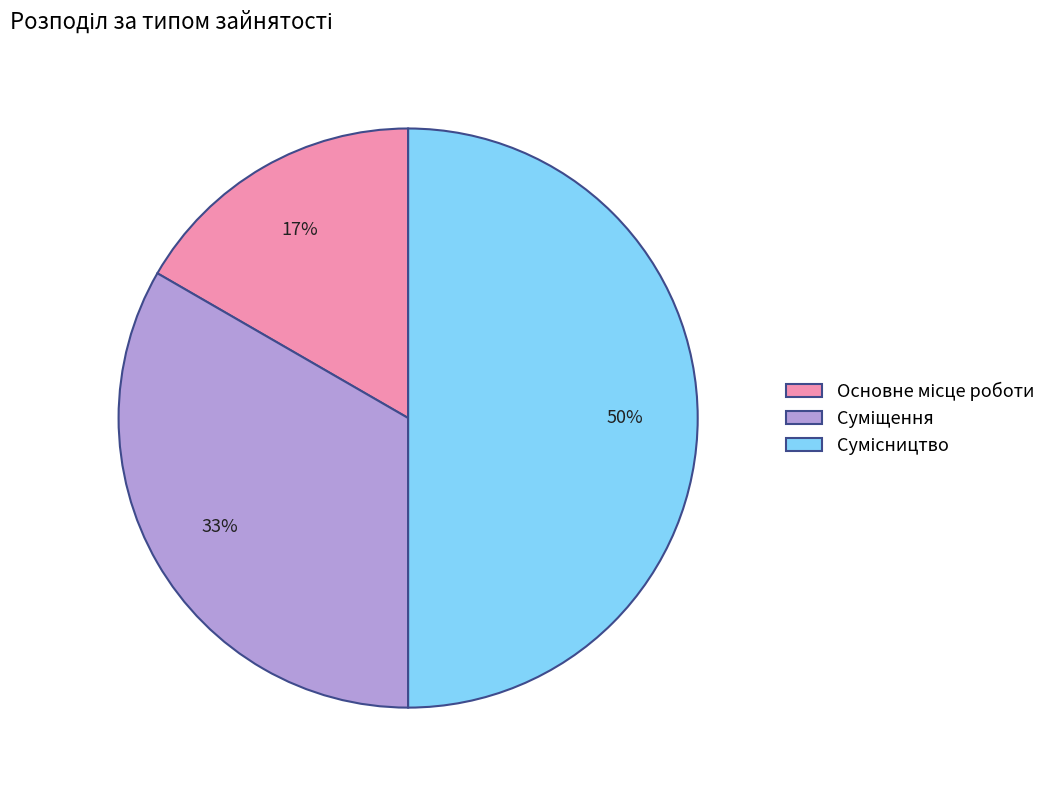

To the nearest percent, what is the average slice percentage?

33%